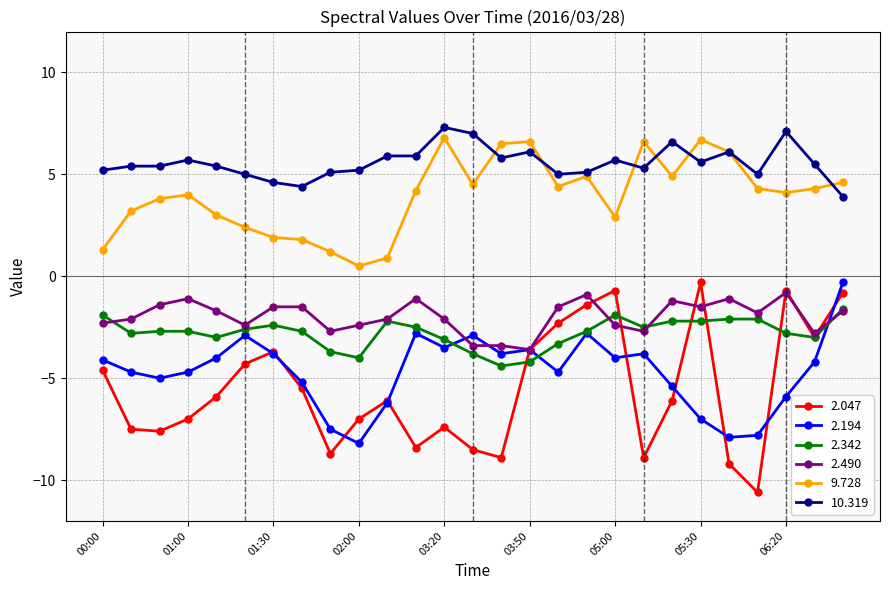

What is the lowest value of the 10.319 series?

3.9